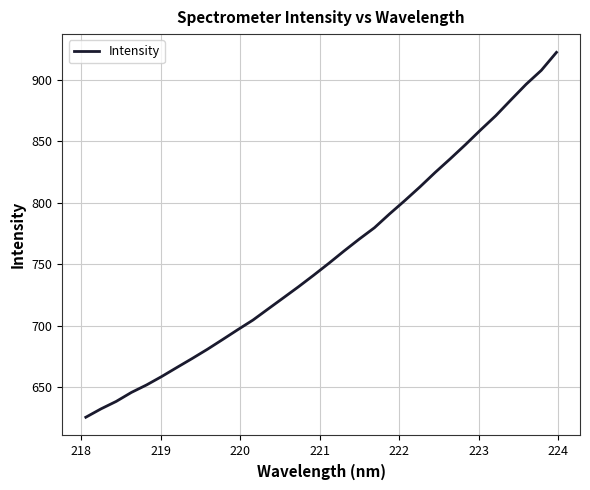

What is the difference between the maximum and minimum values?

296.9